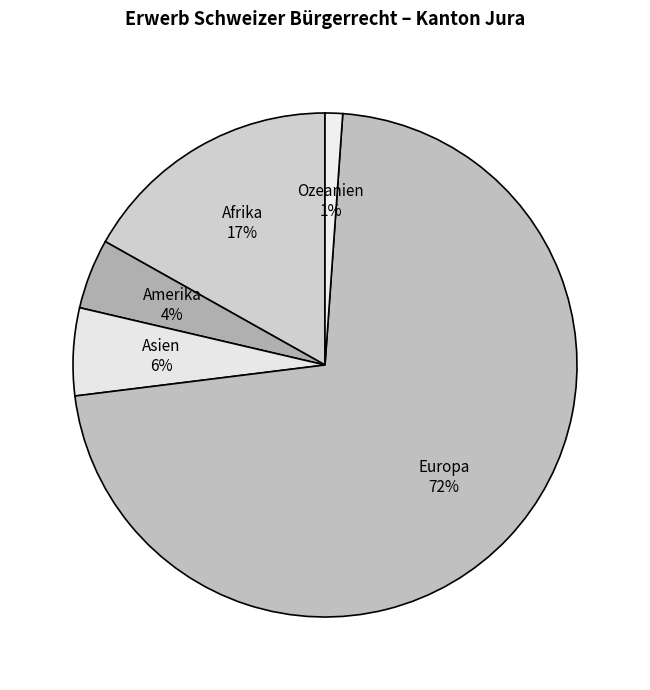

How many slices are in this pie chart?

5